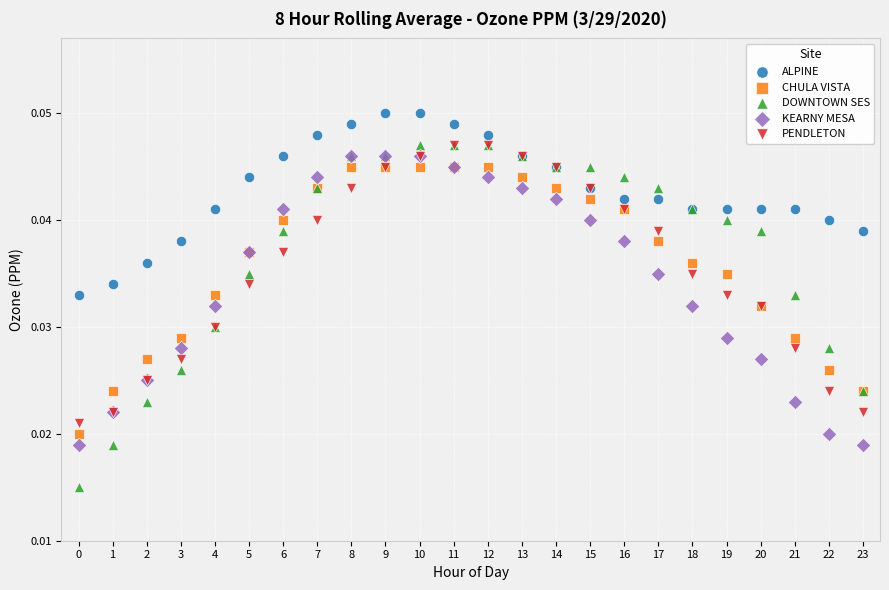

Which series reaches the maximum Y coordinate?

ALPINE